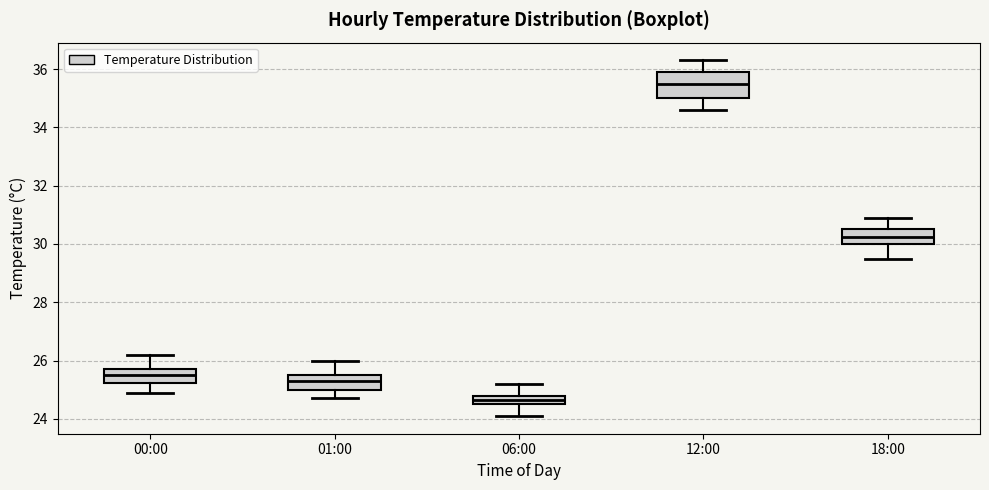

Which box's median line is the highest?

12:00